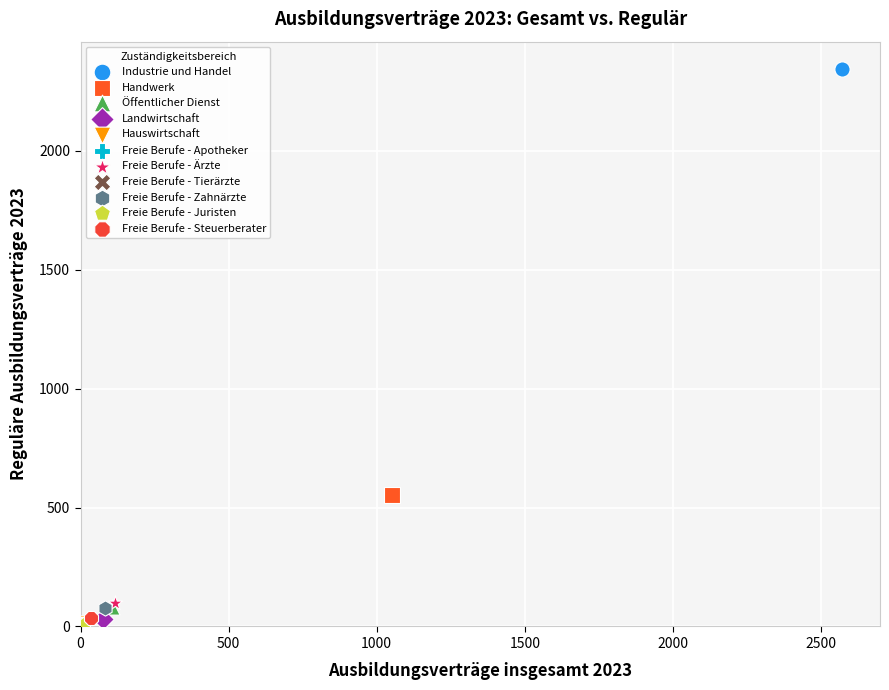

What are all the series names shown in the legend?

Industrie und Handel, Handwerk, Öffentlicher Dienst, Landwirtschaft, Hauswirtschaft, Freie Berufe - Apotheker, Freie Berufe - Ärzte, Freie Berufe - Tierärzte, Freie Berufe - Zahnärzte, Freie Berufe - Juristen, Freie Berufe - Steuerberater